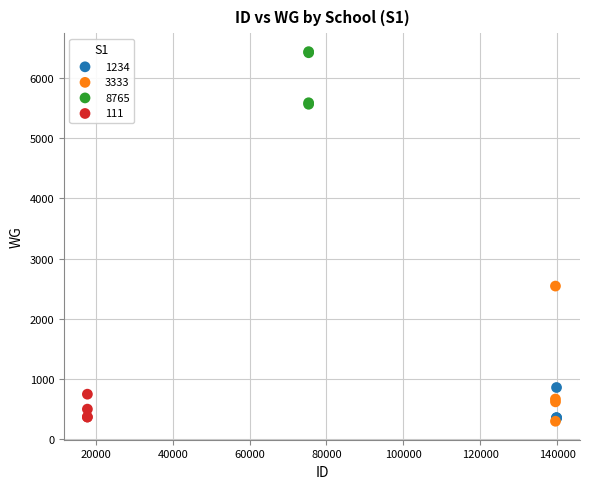

Which series contains the highest Y value?

8765